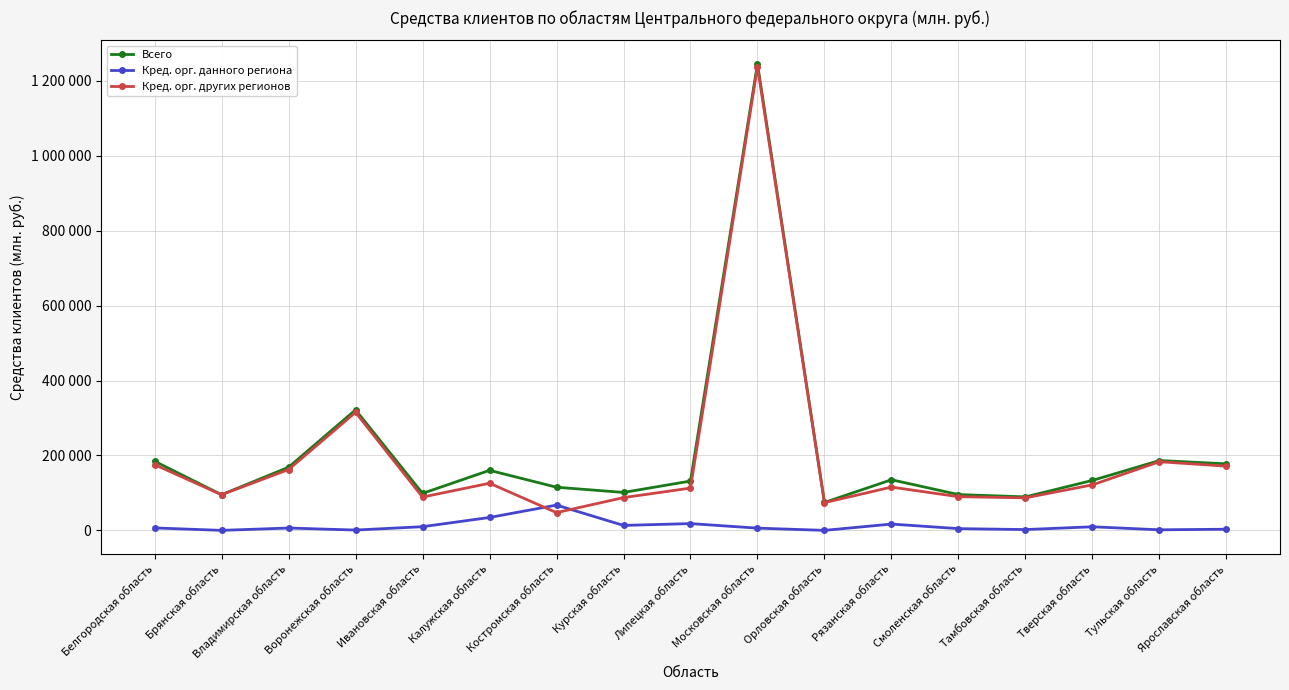

Which series has the widest spread of values?

Кред. орг. других регионов